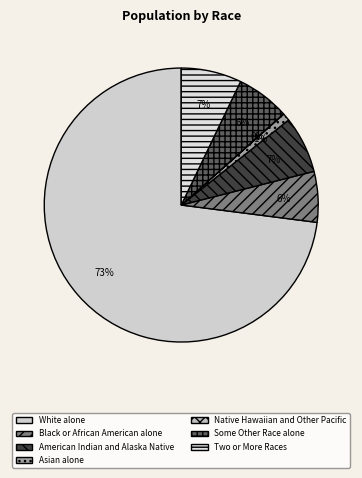

Approximately how many times larger is the value at Some Other Race alone compared to Two or More Races?

0.9